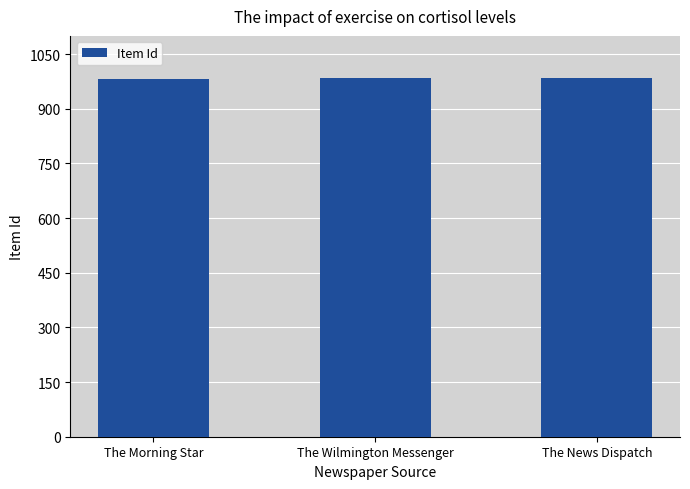

What is the greatest value displayed?

985